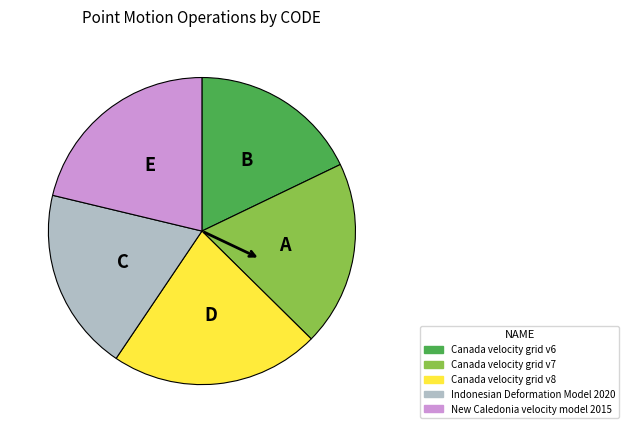

Is it true that New Caledonia velocity model 2015 is 21% of the pie?

True